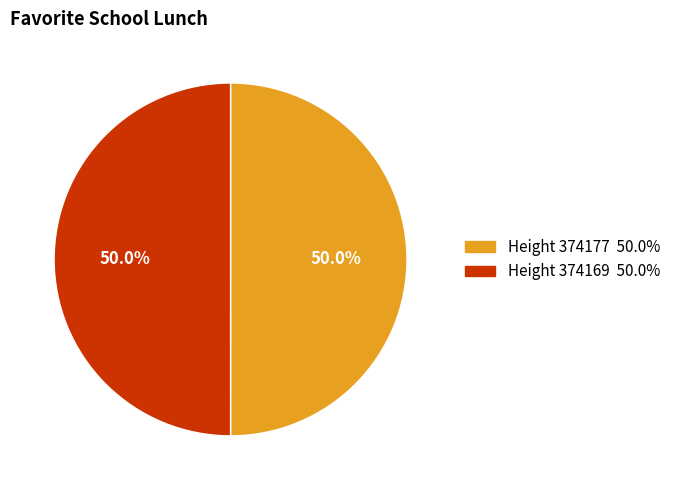

Count the number of slices in the pie.

2